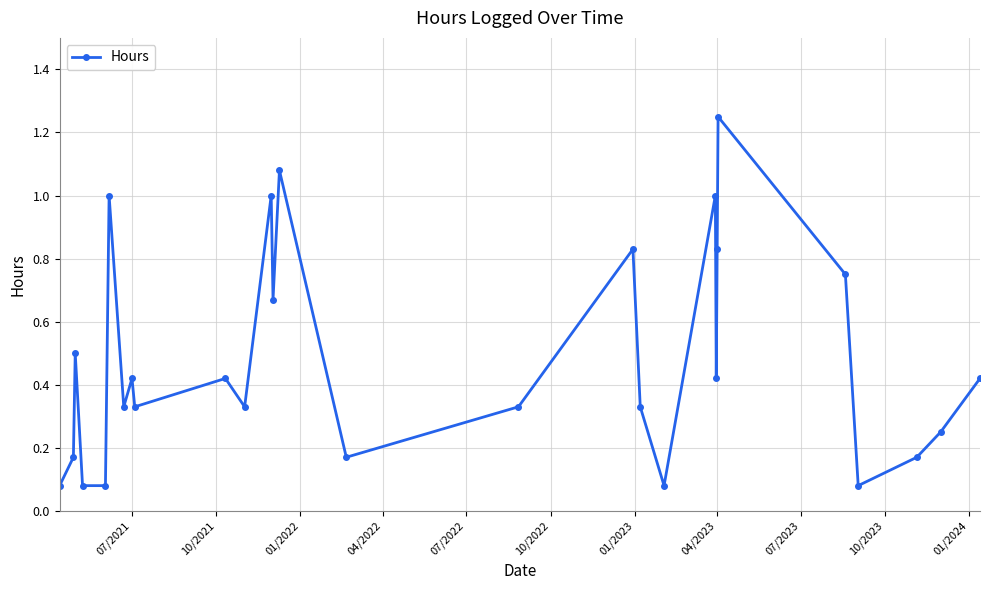

How many interior local peaks (higher than both neighbors) does the data have?

9